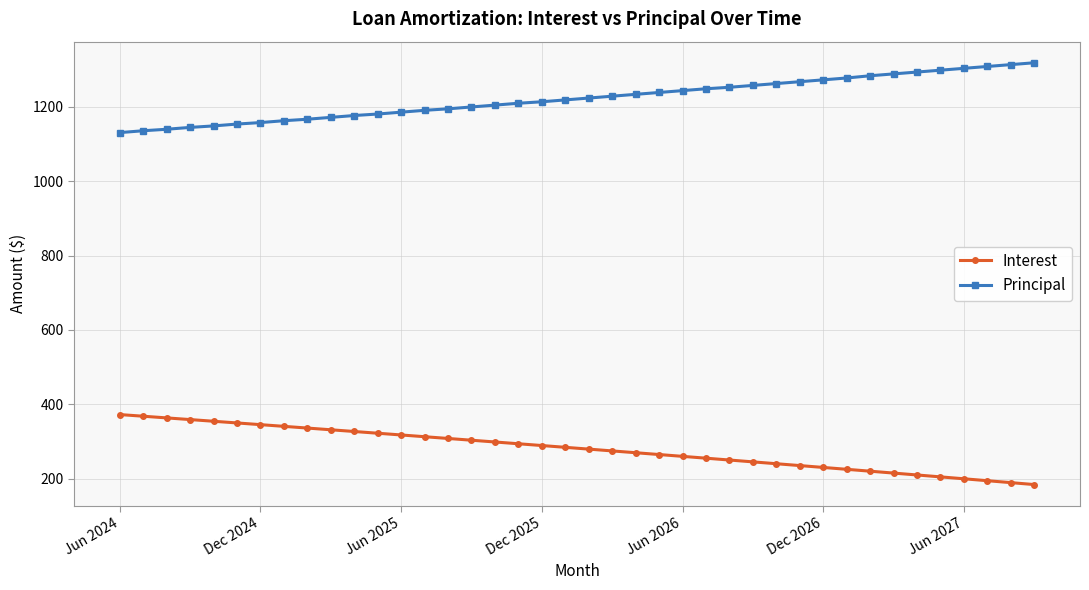

What is the value of the Interest point at the 20th from the left?

284.0